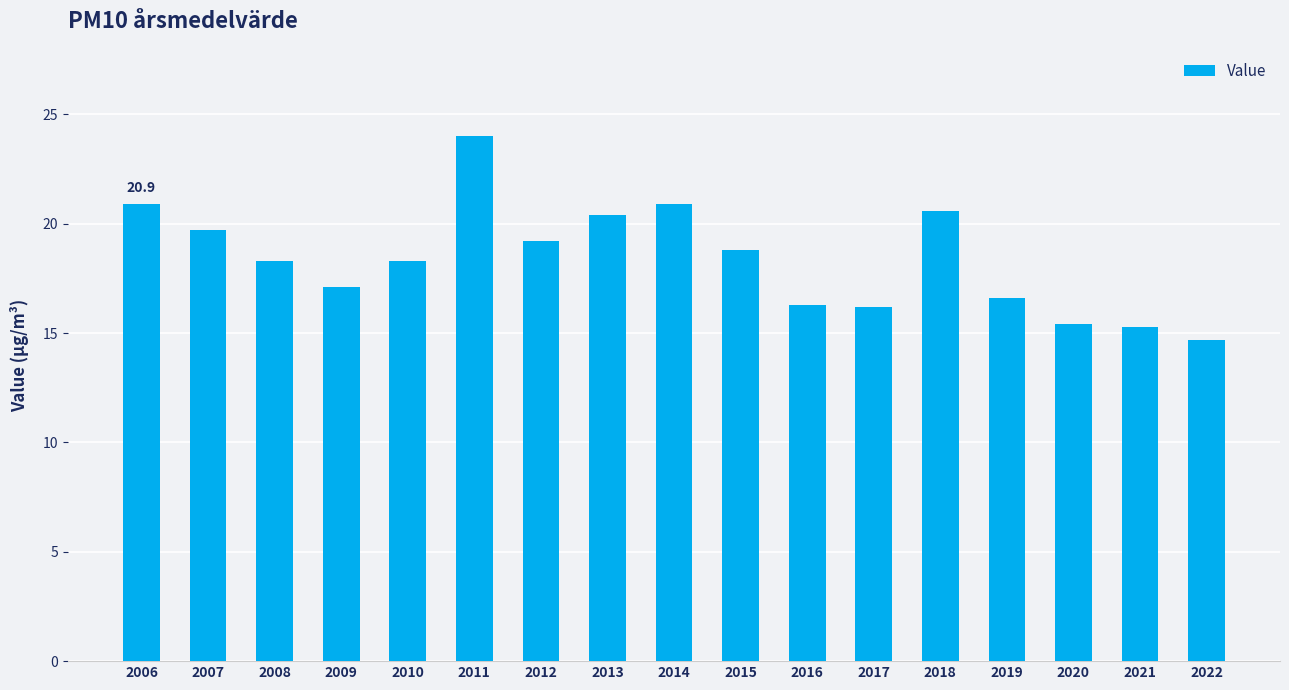

The chart shows a value of 15.4 at 2020. True or false?

True